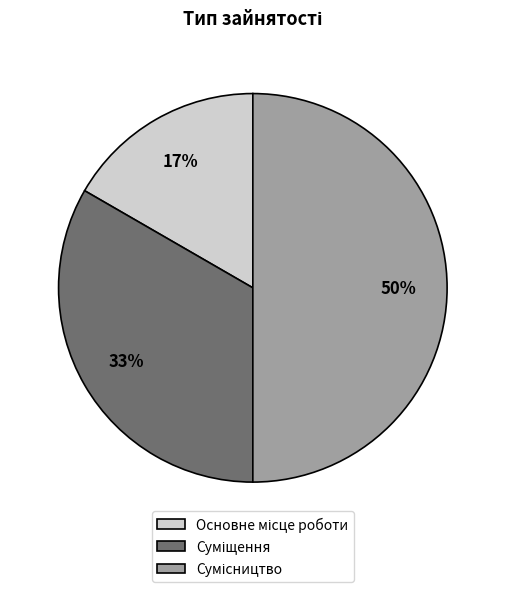

How many segments does this pie chart have?

3